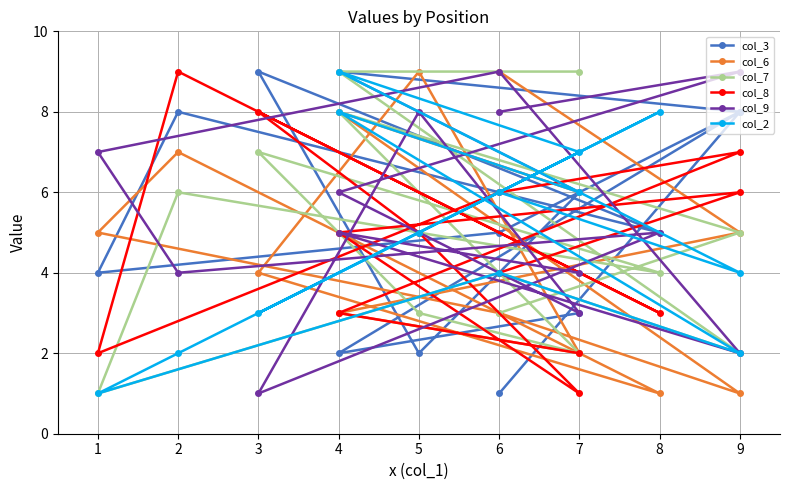

Reading right to left, transcribe all the data shown in this chart.

col_3: 3	2	8	5	4	8	5	9	2	6	9	8	1
col_6: 6	8	1	3	5	7	1	4	9	2	3	5	9
col_7: 9	9	2	4	1	6	4	7	3	2	8	5	3
col_8: 2	3	7	6	2	9	3	8	5	1	5	6	4
col_9: 4	5	2	9	7	4	5	1	8	3	6	9	8
col_2: 6	8	2	4	1	2	8	3	5	7	9	4	6